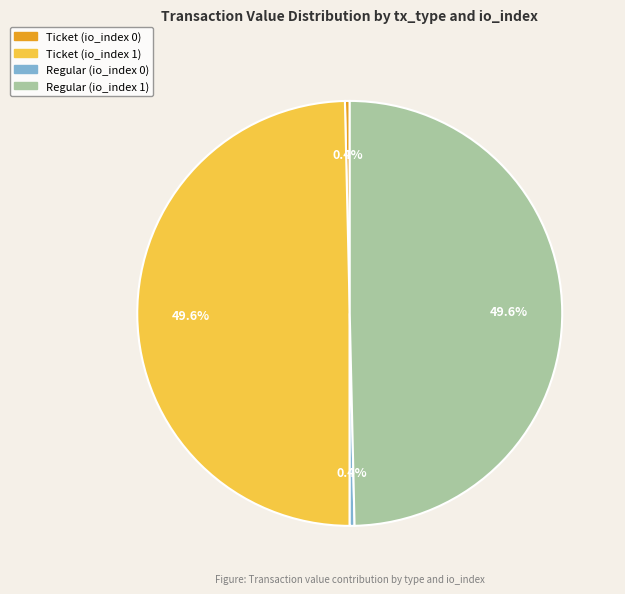

Does Regular (io_index 0) account for over 50% of the chart?

No